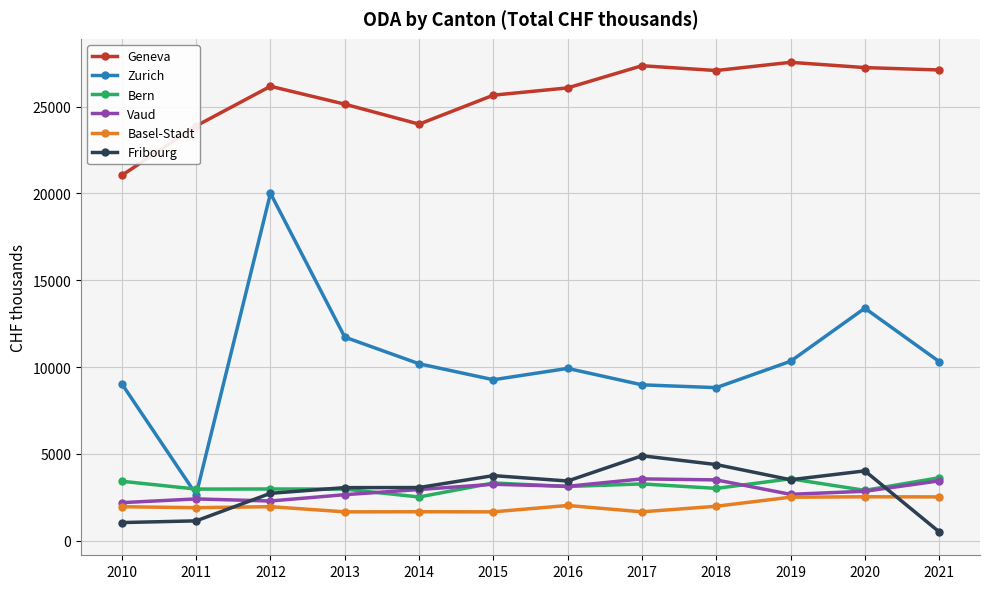

What is the value of the Basel-Stadt point at the 10th from the left?

2504